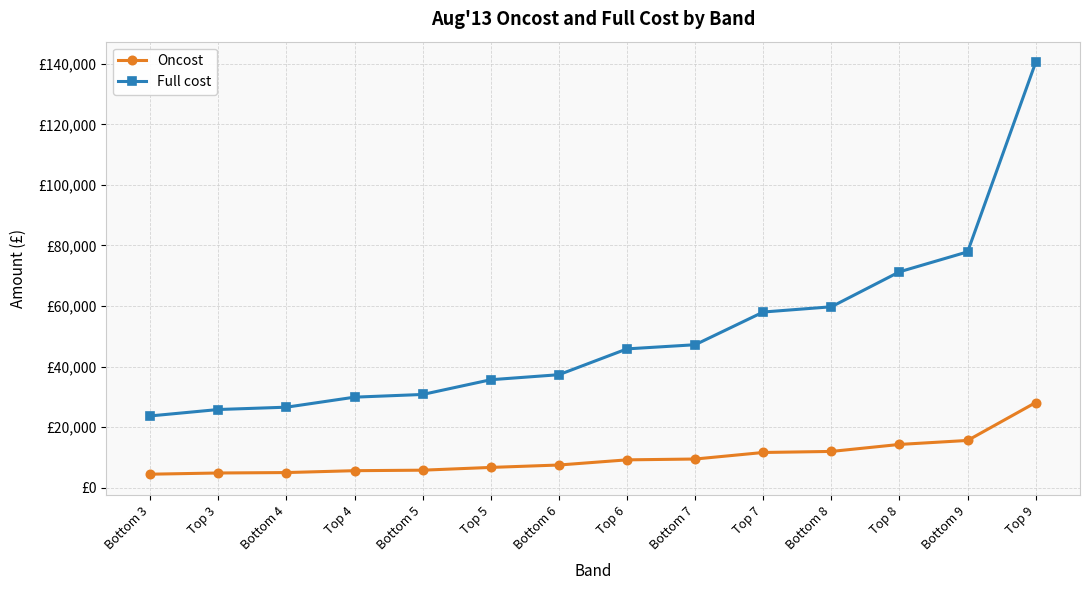

Which category has the highest value across all series?

Top 9